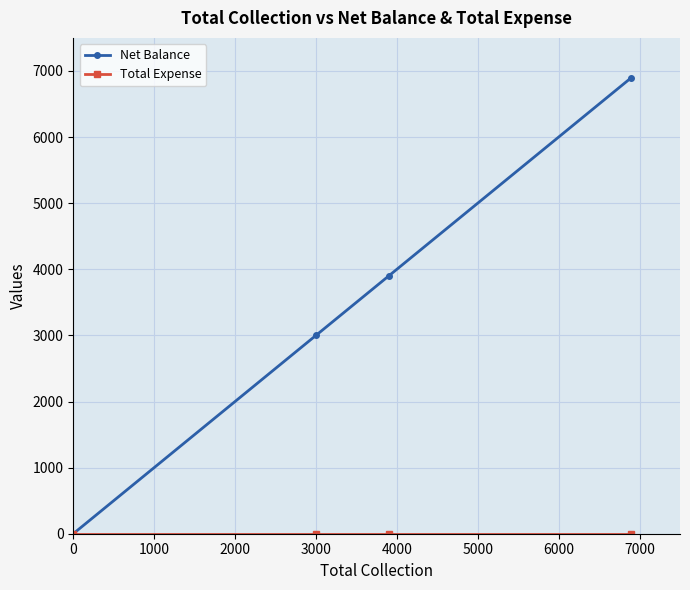

Which series has the largest total across all categories?

Net Balance